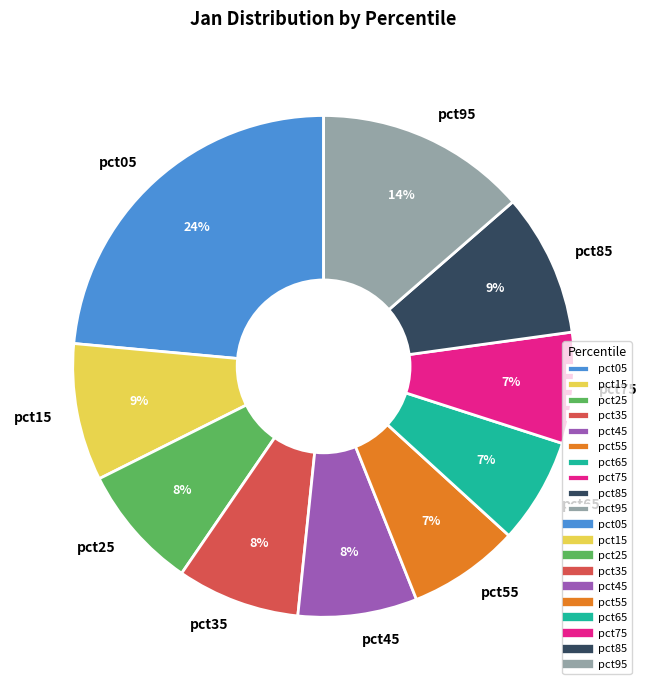

Which slice is the largest?

pct05